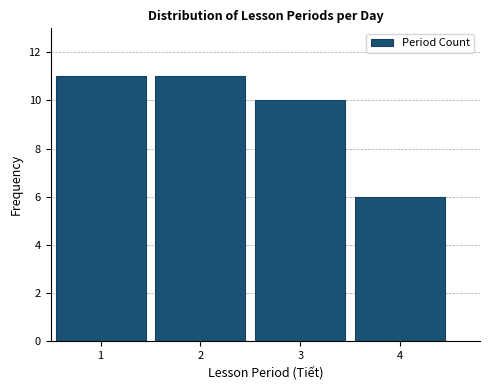

Reading left to right, transcribe this chart: for each bar, give the range it covers on the x-axis and its height. The values are not printed on the chart, so give them approximately, as read against the axis.

0.5 to 1.5: 11
1.5 to 2.5: 11
2.5 to 3.5: 10
3.5 to 4.5: 6